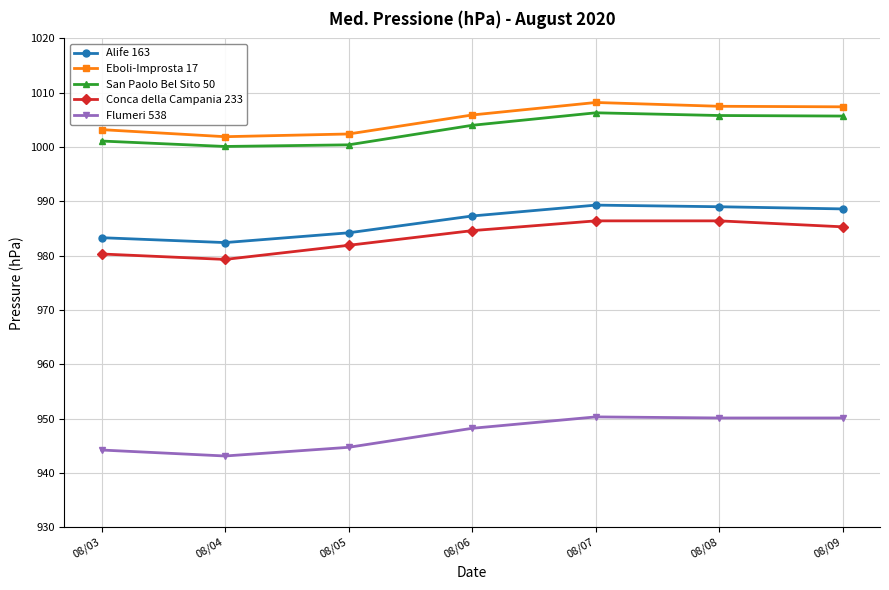

True or false: Eboli-Improsta 17 and Flumeri 538 cross at least once.

False